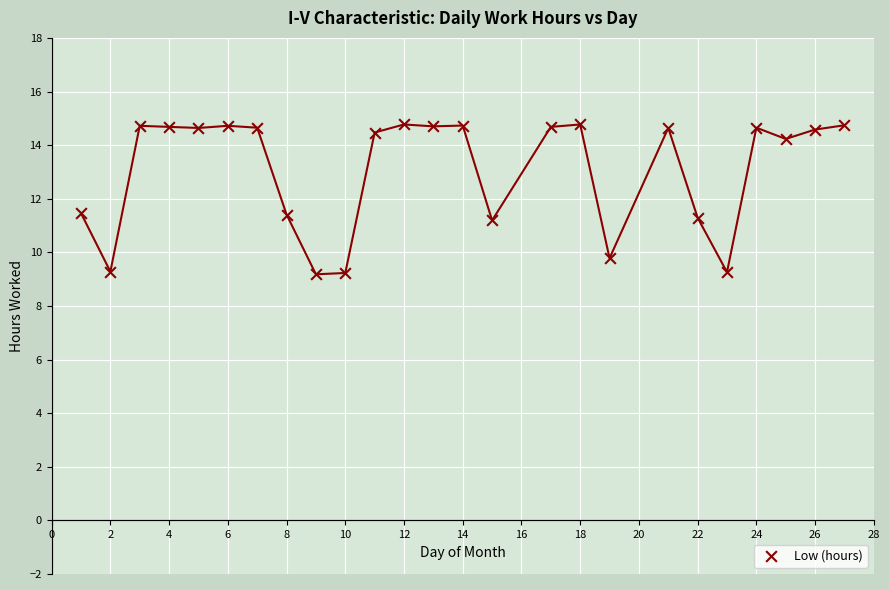

What is the range of X values (max minus min)?

26.0